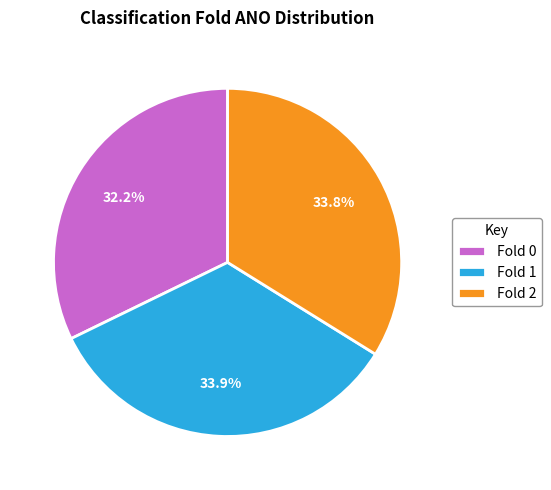

What is the smallest slice in the pie chart?

Fold 0